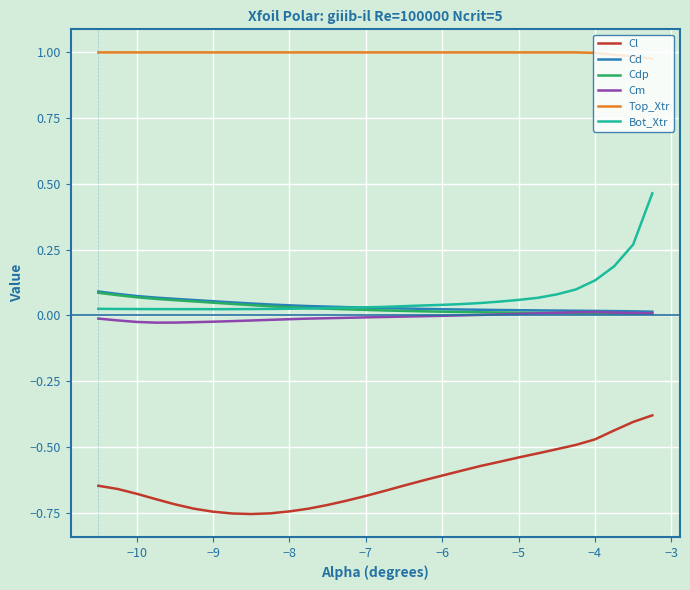

Which series has the largest total across all categories?

Top_Xtr